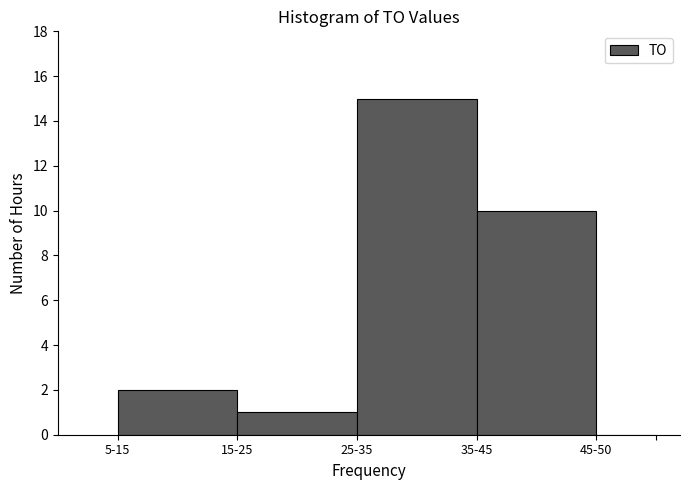

Reading left to right, transcribe all the data shown in this chart.

5-15=2	15-25=1	25-35=15	35-45=10	45-50=0